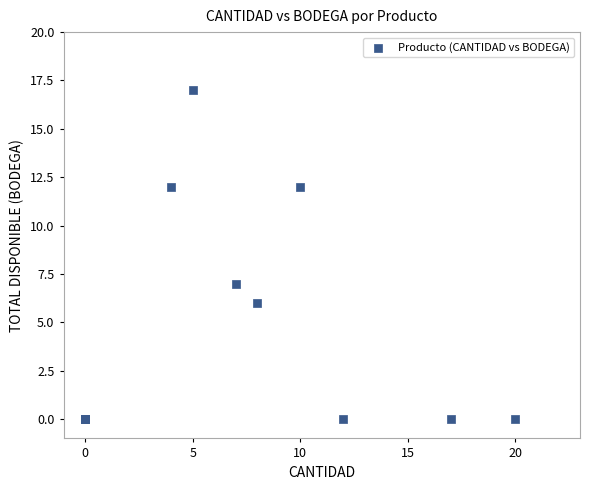

What Y value in the scatter plot is closest to 8?

7